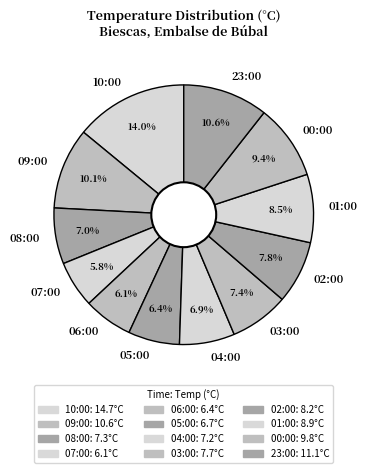

What percentage is the 07:00 slice, to the nearest percent?

6%